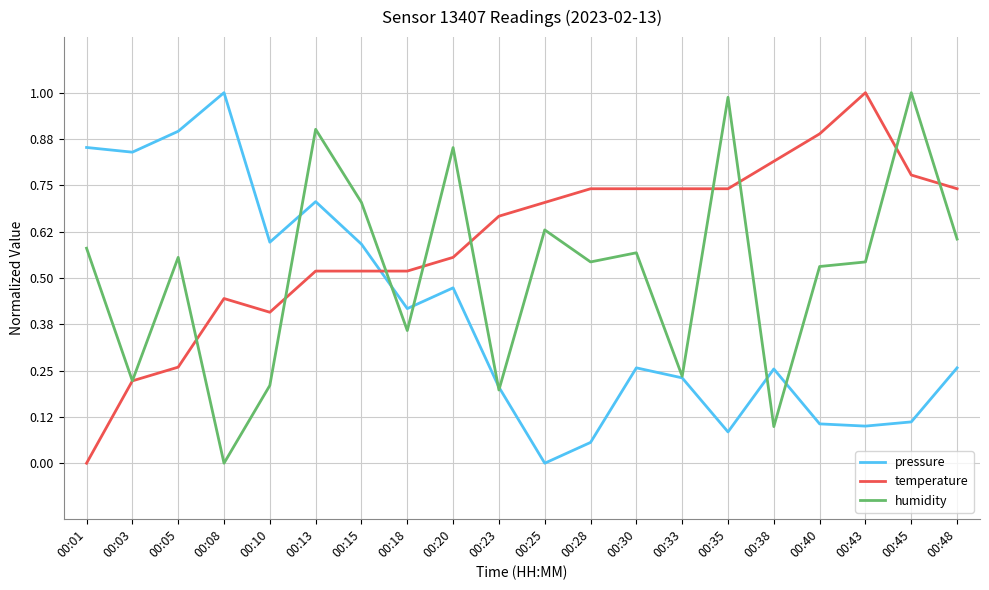

Is this an area chart (filled region under the line)?

No